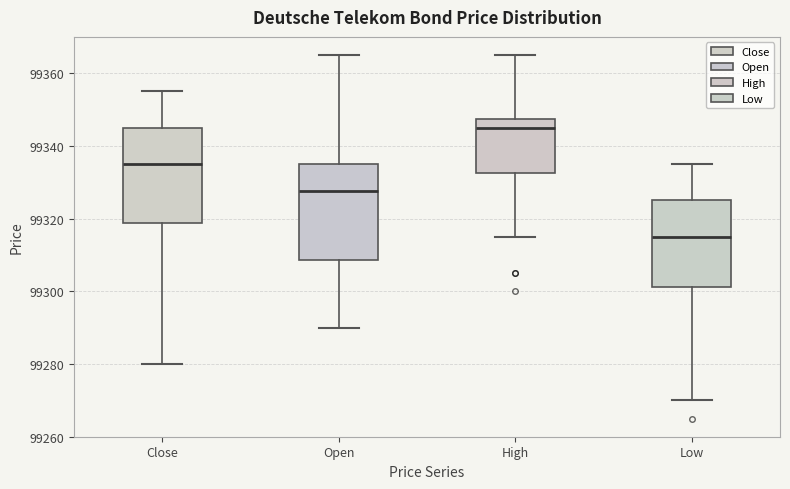

Reading left to right, transcribe this box plot: for each box, give where its median line is, the range the box spans, and where its two whiskers end, as read against the y-axis. The values are not printed on the chart, so give them approximately, as read against the axis.

Close: median 99336, box 99318 to 99346, whiskers 99280 to 99356
Open: median 99328, box 99308 to 99336, whiskers 99290 to 99366
High: median 99346, box 99332 to 99348, whiskers 99316 to 99366
Low: median 99316, box 99302 to 99326, whiskers 99270 to 99336